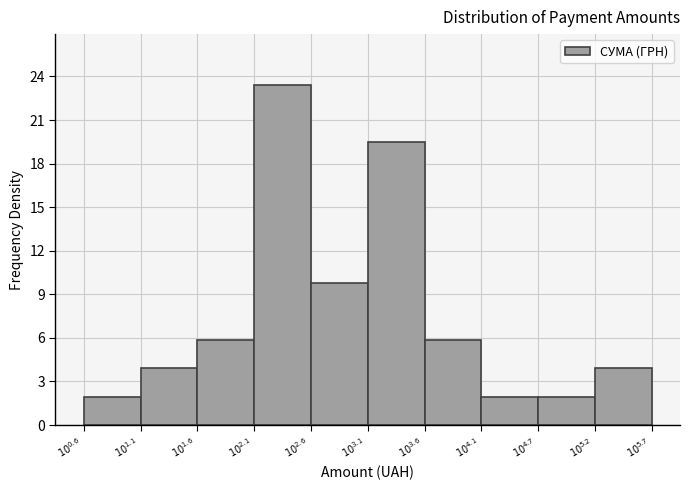

Reading right to left, list all the values displayed in this chart.

3.9	2.0	2.0	5.9	19.5	9.8	23.4	5.9	3.9	2.0